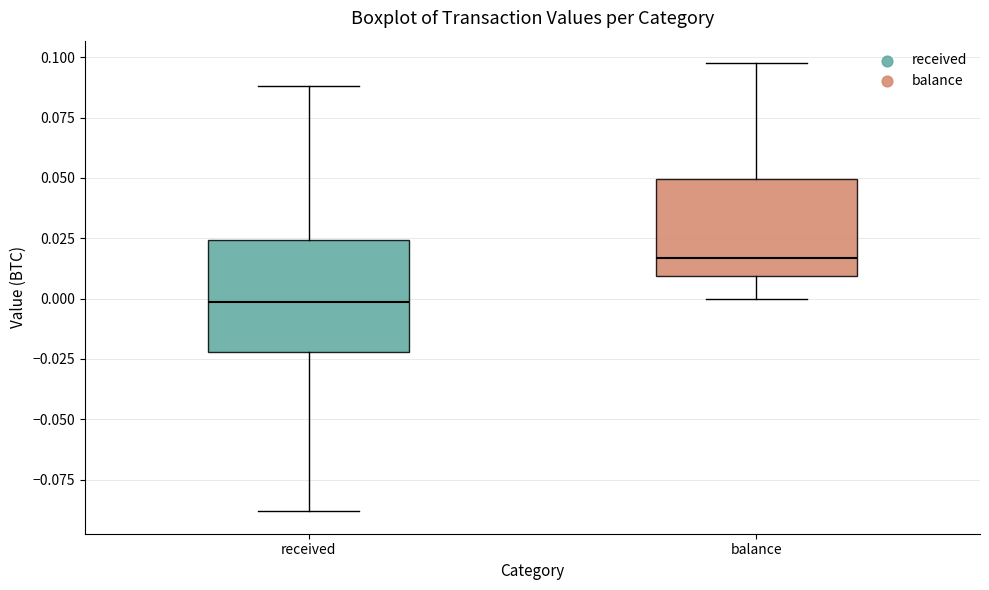

Reading left to right, transcribe this box plot: for each box, give where its median line is, the range the box spans, and where its two whiskers end, as read against the y-axis. The values are not printed on the chart, so give them approximately, as read against the axis.

received: median 0.000, box -0.020 to 0.025, whiskers -0.090 to 0.090
balance: median 0.015, box 0.010 to 0.050, whiskers 0.000 to 0.100